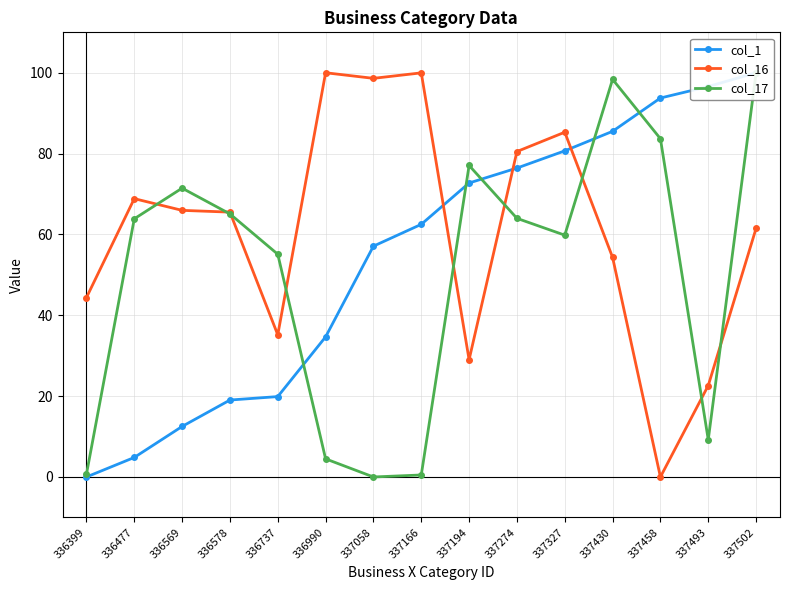

Between which two adjacent categories do col_17 and col_1 first intersect?

336737 and 336990